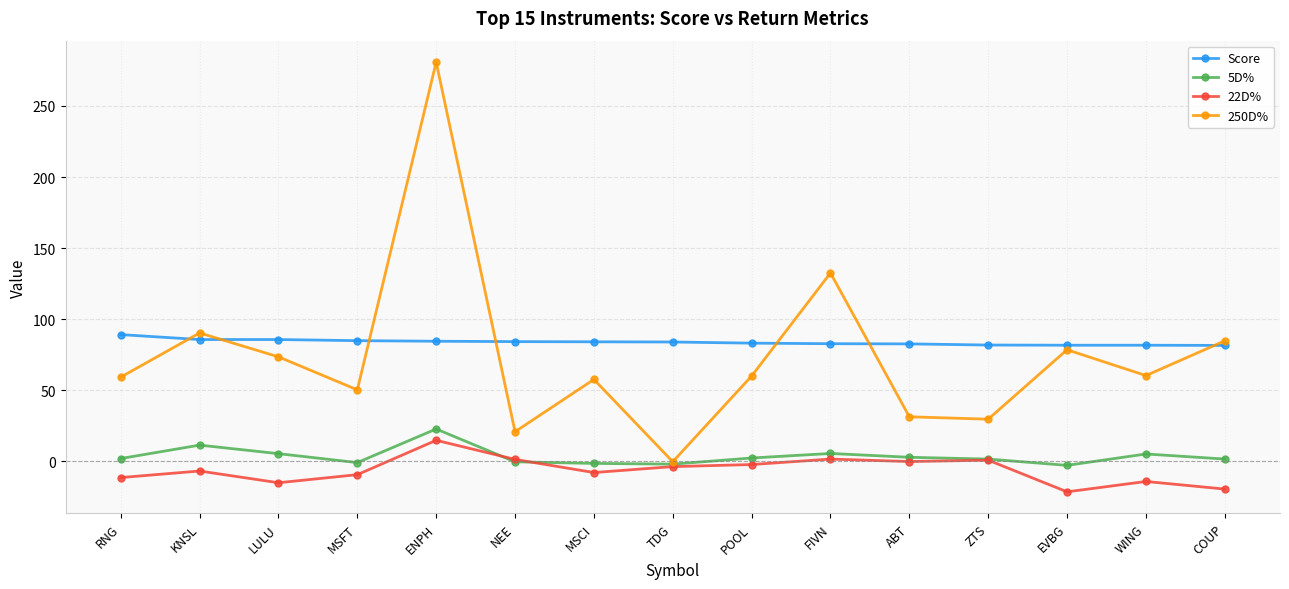

At which label does 5D% reach its peak?

ENPH